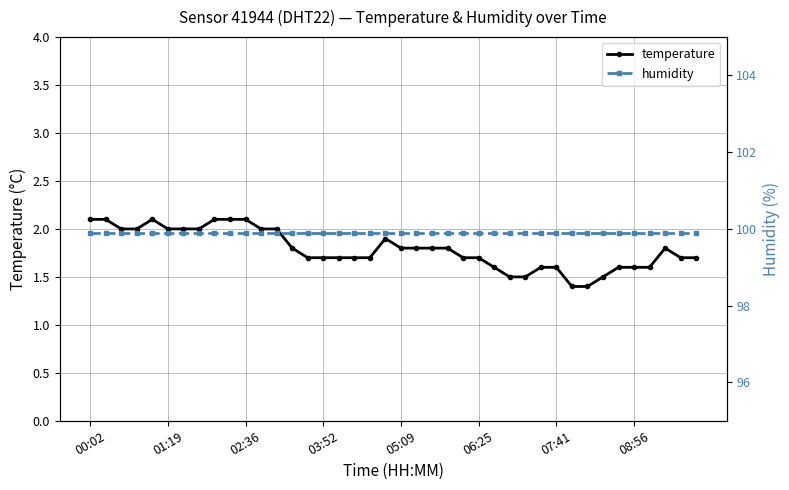

Is this an area chart (filled region under the line)?

No